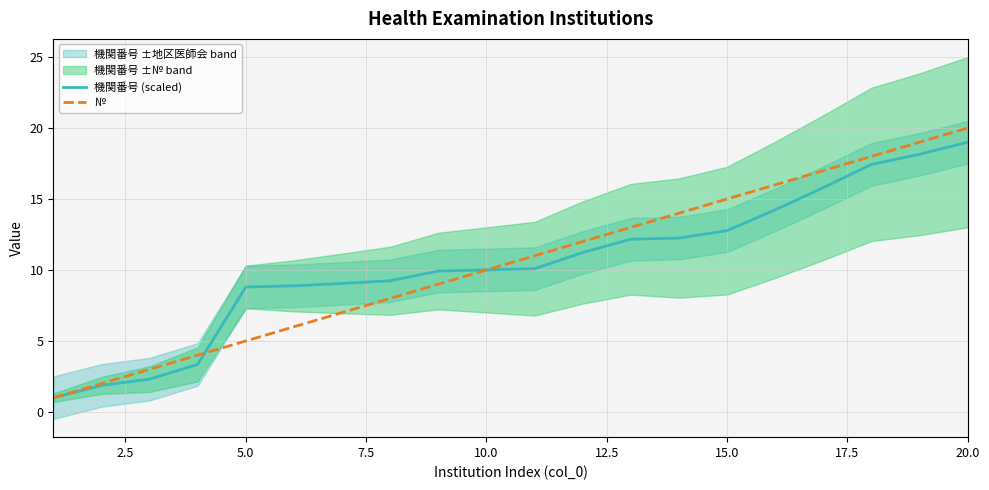

At which label does 機関番号 (scaled) reach its peak?

20.0